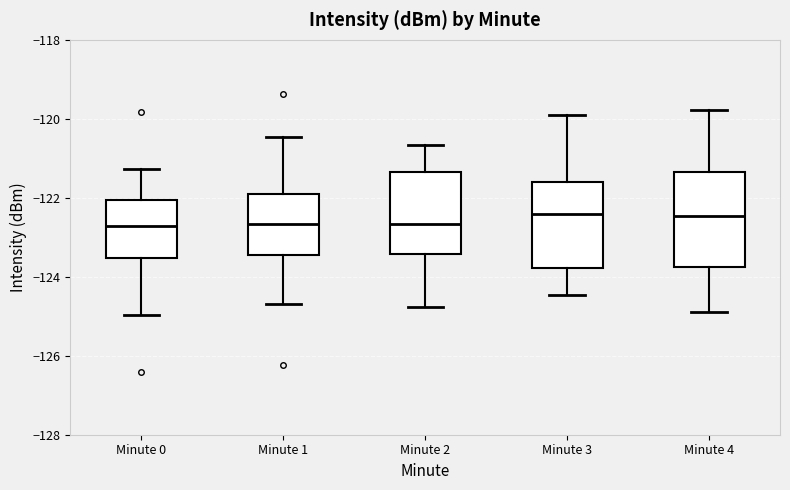

Reading left to right, transcribe this box plot: for each box, give where its median line is, the range the box spans, and where its two whiskers end, as read against the y-axis. The values are not printed on the chart, so give them approximately, as read against the axis.

Minute 0: median -122.8, box -123.6 to -122.0, whiskers -125.0 to -121.2
Minute 1: median -122.6, box -123.4 to -122.0, whiskers -124.6 to -120.4
Minute 2: median -122.6, box -123.4 to -121.4, whiskers -124.8 to -120.6
Minute 3: median -122.4, box -123.8 to -121.6, whiskers -124.4 to -120.0
Minute 4: median -122.4, box -123.8 to -121.4, whiskers -125.0 to -119.8